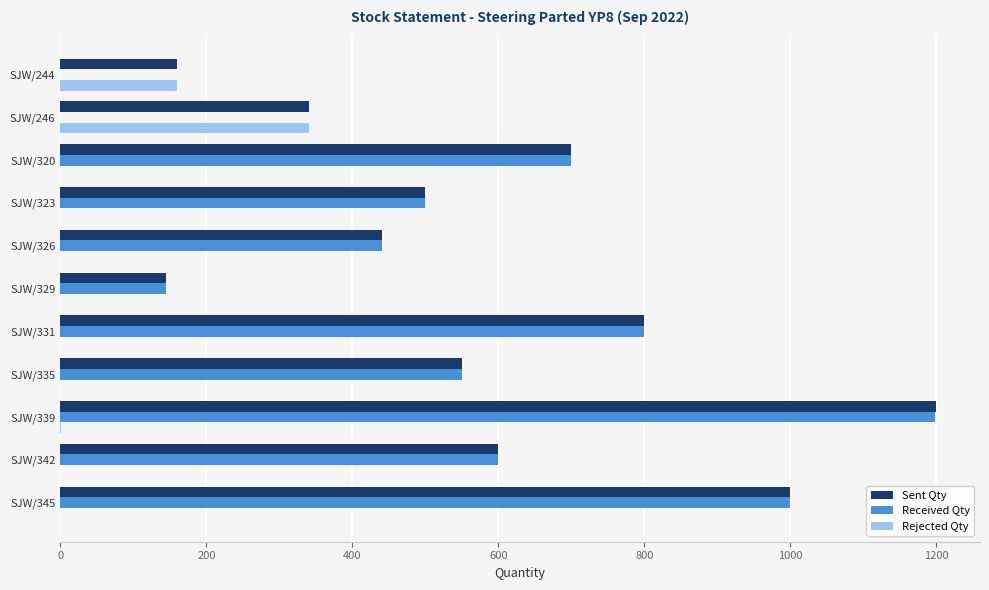

Which series has the largest range (max minus min)?

Received Qty